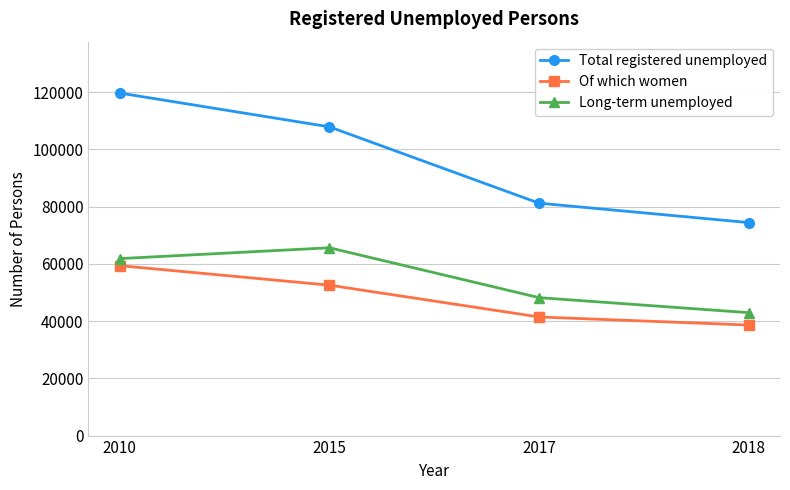

Reading right to left, transcribe all the data shown in this chart.

Total registered unemployed: 2018=74449	2017=81221	2015=107895	2010=119709
Of which women: 2018=38632	2017=41455	2015=52567	2010=59385
Long-term unemployed: 2018=42962	2017=48214	2015=65635	2010=61852